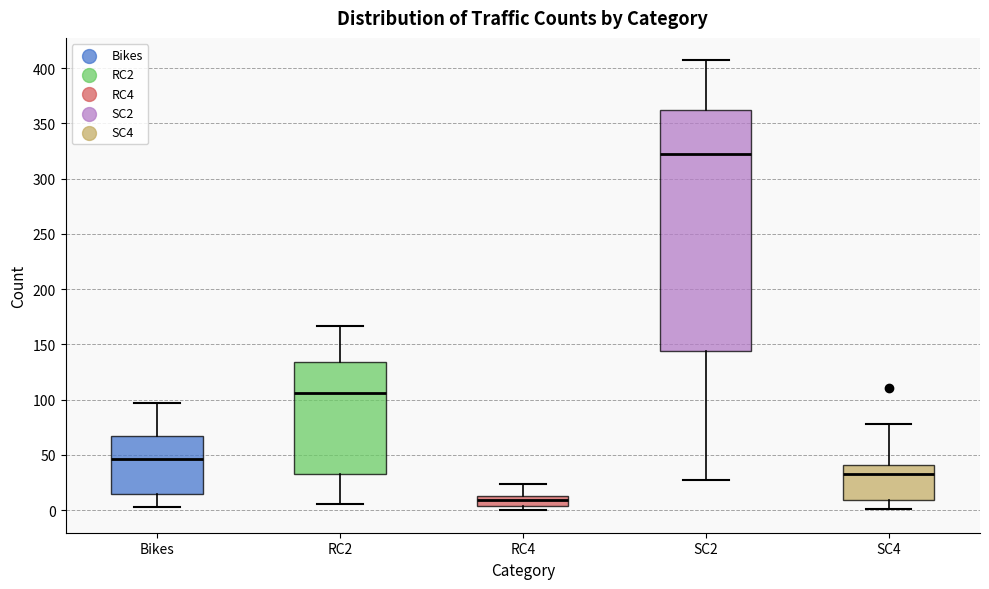

Where does the upper whisker of the box for Bikes end on the y-axis? The values are not printed on the chart, so give them approximately, as read against the axis.

95